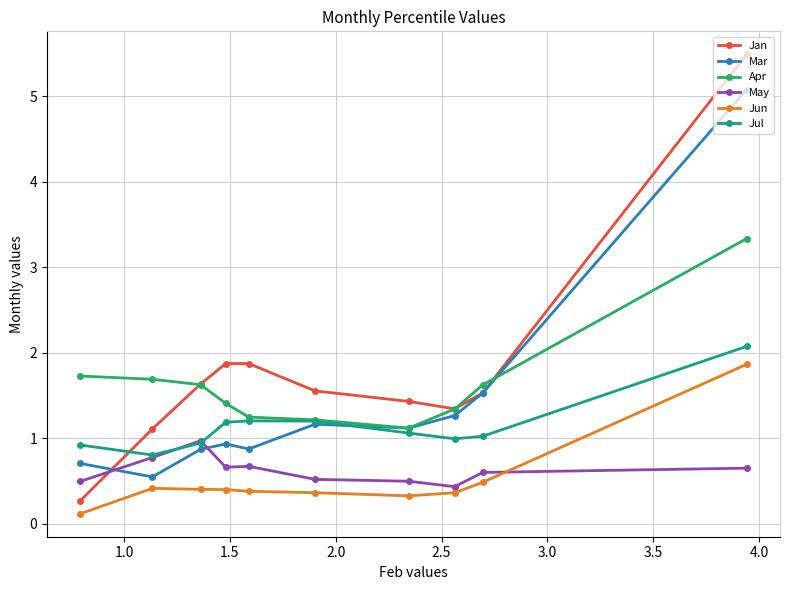

Which series has the largest range (max minus min)?

Jan